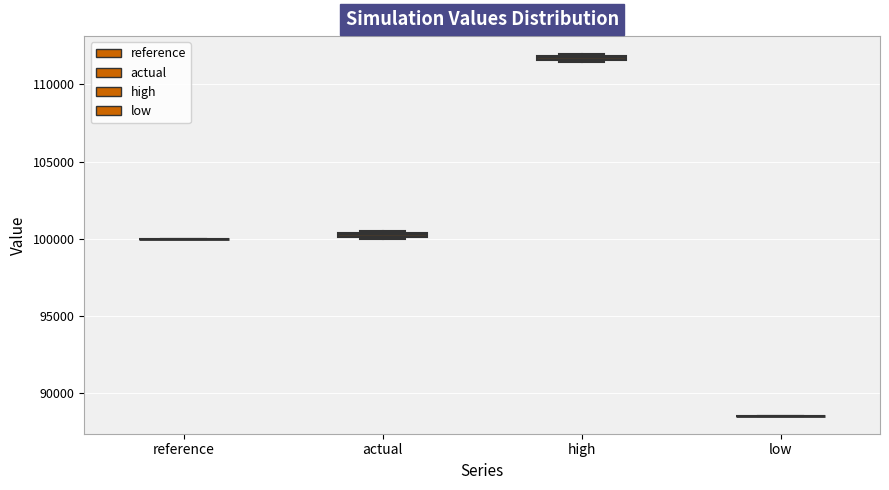

Where is the upper edge of the box for actual on the y-axis? The values are not printed on the chart, so give them approximately, as read against the axis.

100500